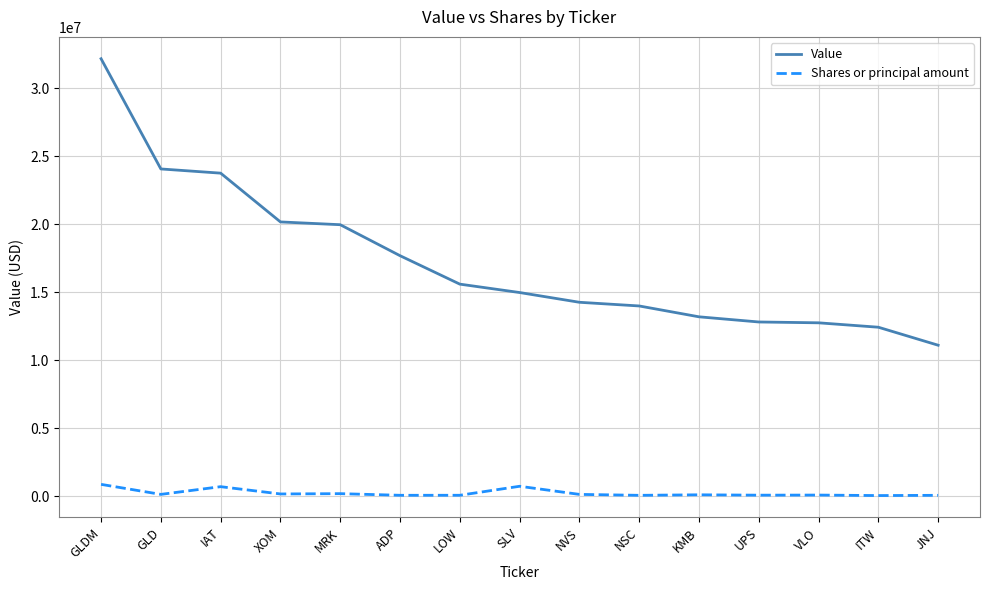

True or false: Value has a value of 24081678 at GLD.

True